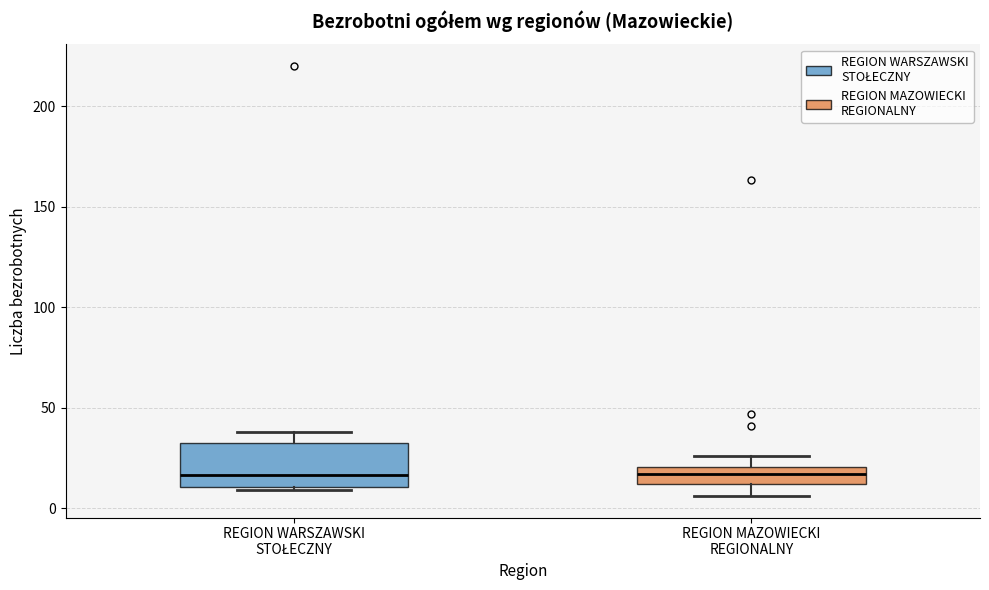

Where does the lower whisker of the box for REGION MAZOWIECKI REGIONALNY end on the y-axis? The values are not printed on the chart, so give them approximately, as read against the axis.

5